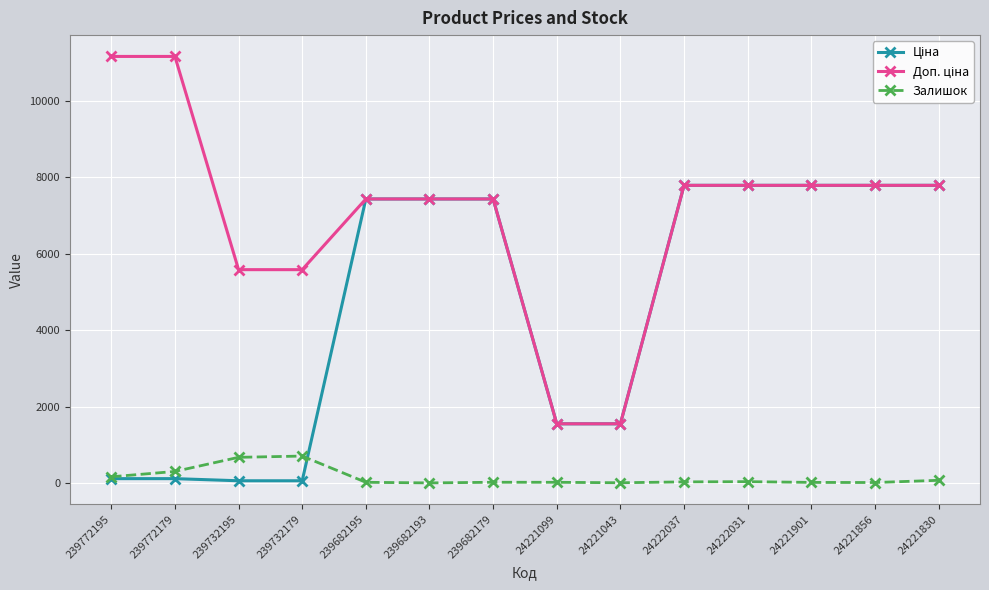

What is the greatest value displayed?

11169.0